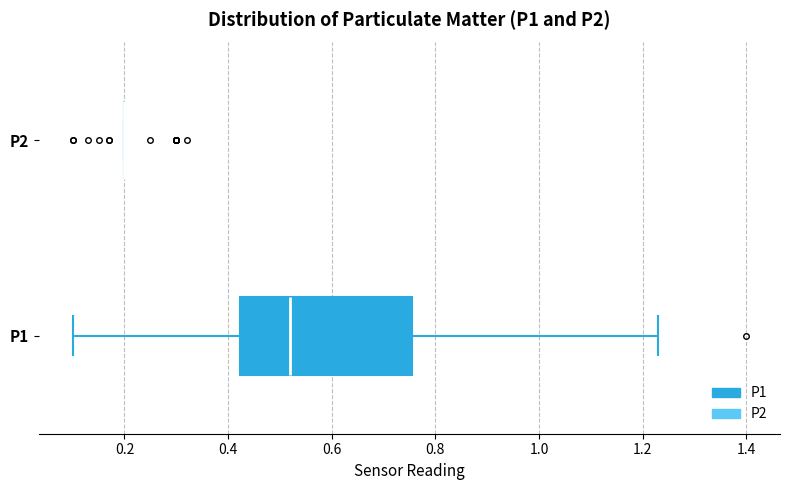

Reading bottom to top, transcribe this box plot: for each box, give where its median line is, the range the box spans, and where its two whiskers end, as read against the x-axis. The values are not printed on the chart, so give them approximately, as read against the axis.

P1: median 0.52, box 0.42 to 0.76, whiskers 0.10 to 1.24
P2: box collapsed to a line at 0.20, whiskers 0.20 to 0.20